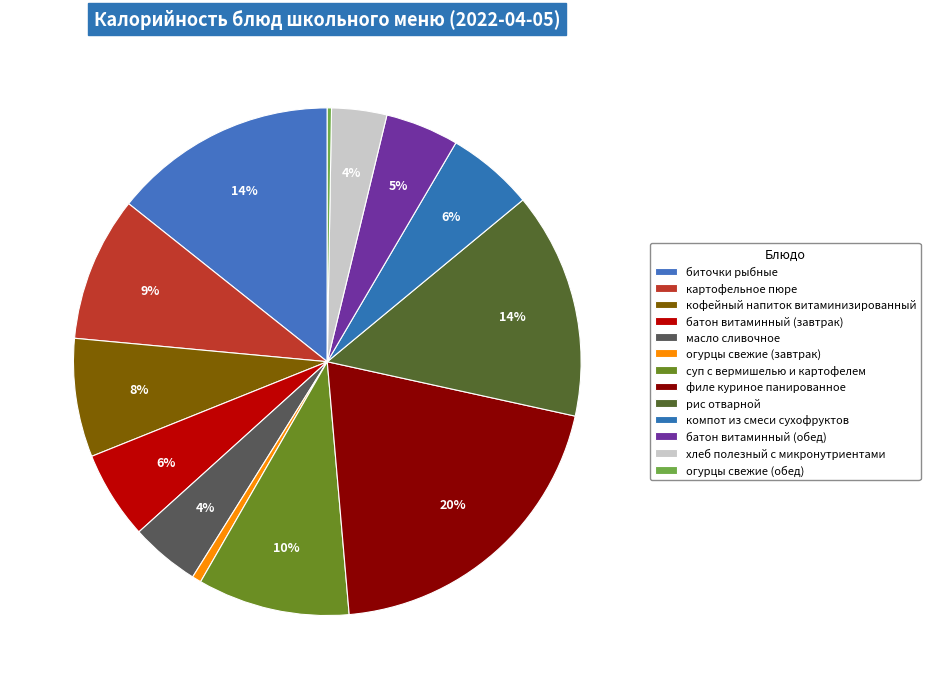

How many slices are in this pie chart?

13